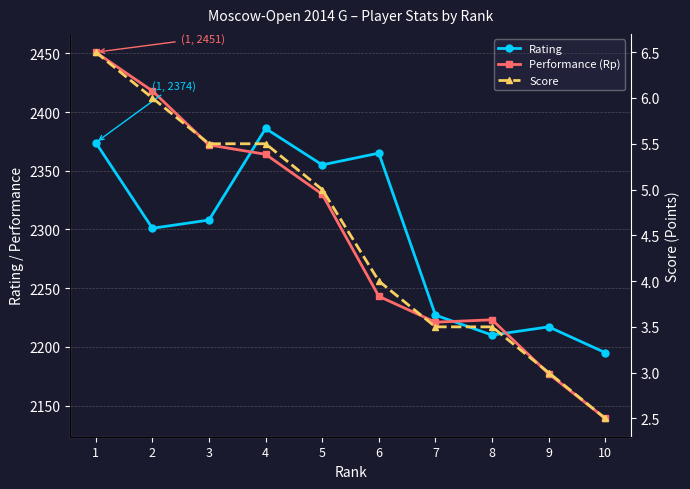

In Rating, how many points are lower than both neighbors (excluding endpoints)?

3